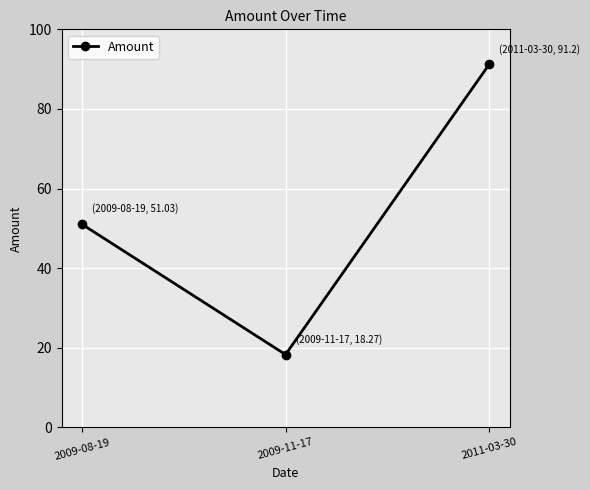

Where is the data nearest to the value 54?

2009-08-19